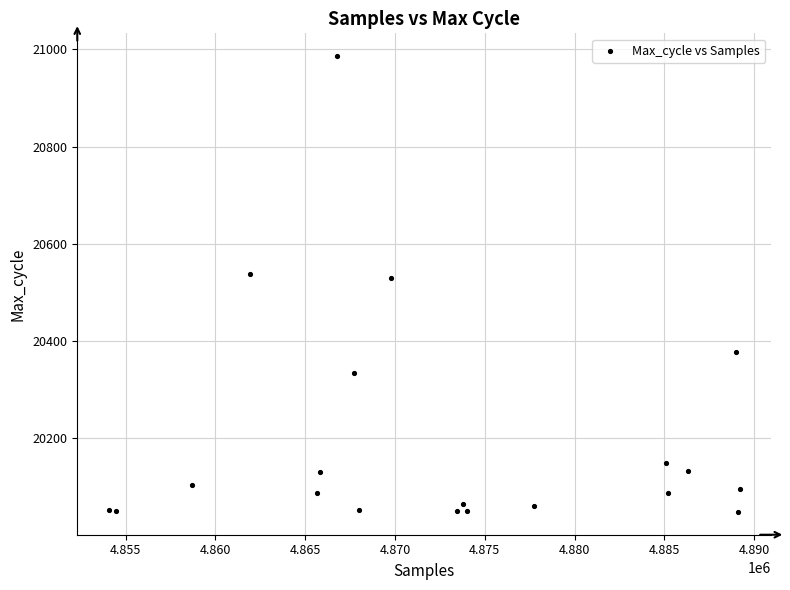

What is the range of Y values (max minus min)?

938